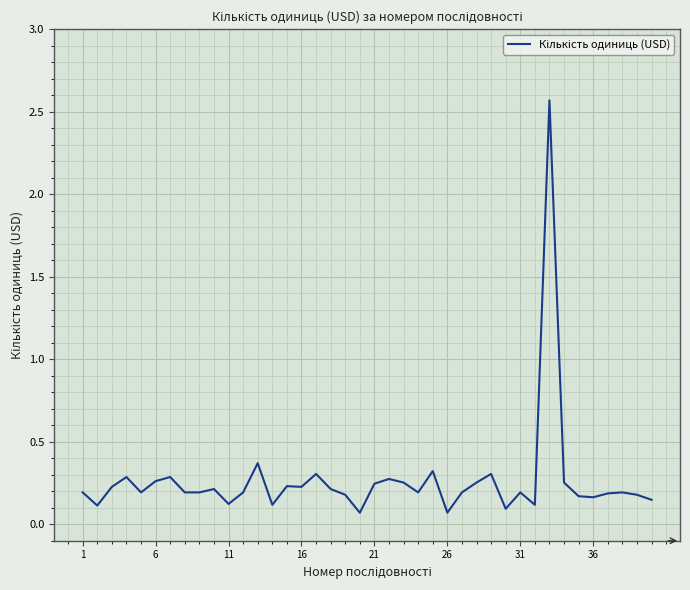

What is the difference between the maximum and minimum values?

2.5